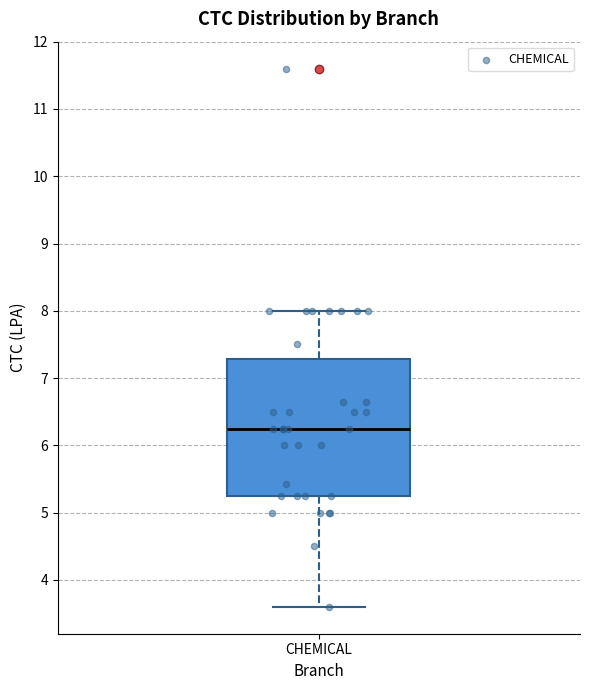

Read this box plot against the y-axis: the position of the median line, the range covered by the box, and the ends of both whiskers. The values are not printed on the chart, so give them approximately, as read against the axis.

median 6.3, box 5.3 to 7.3, whiskers 3.6 to 8.0